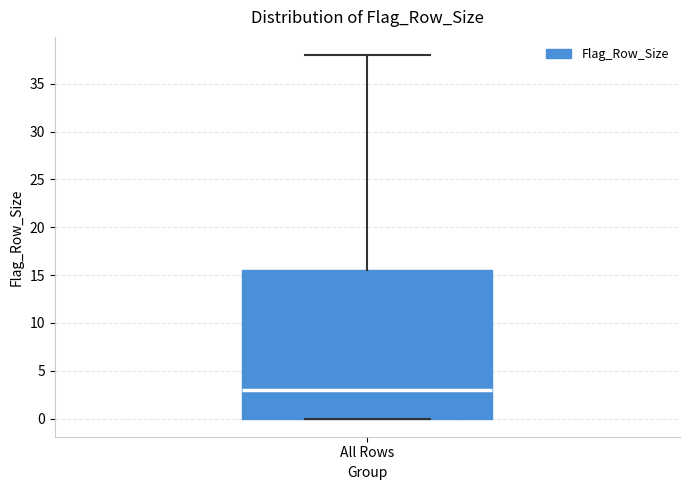

Where does the median line of the box for All Rows sit on the y-axis? The values are not printed on the chart, so give them approximately, as read against the axis.

3.0